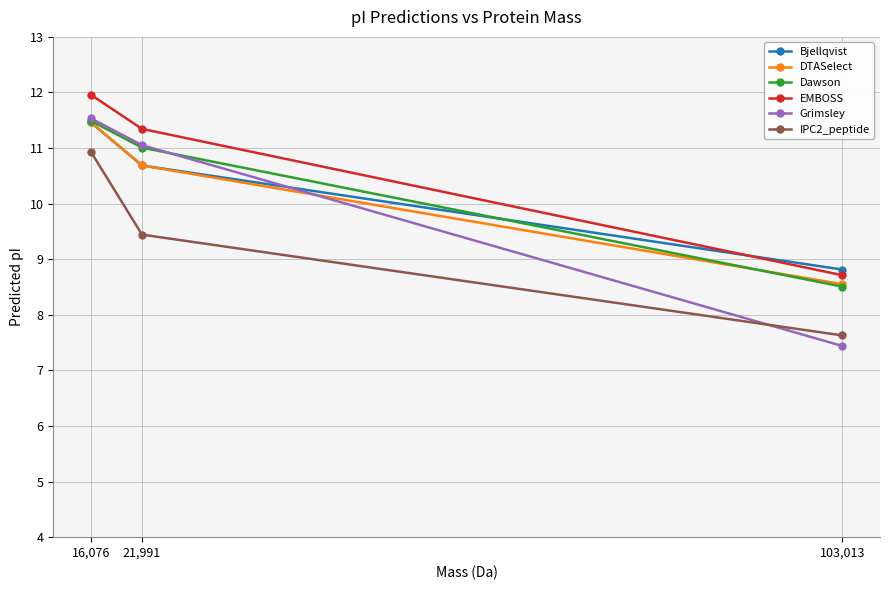

At which category is the sum across all series the highest?

16,076